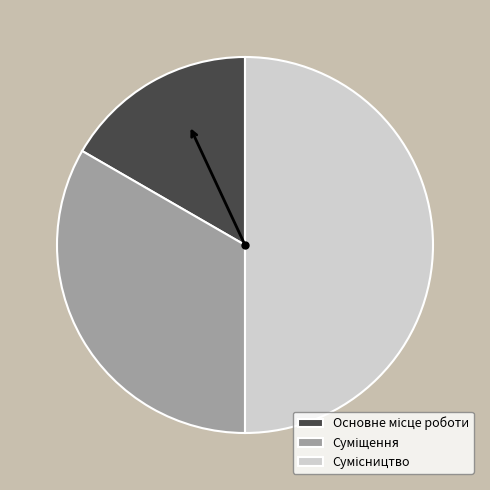

Between Суміщення and Сумісництво, which is larger?

Сумісництво